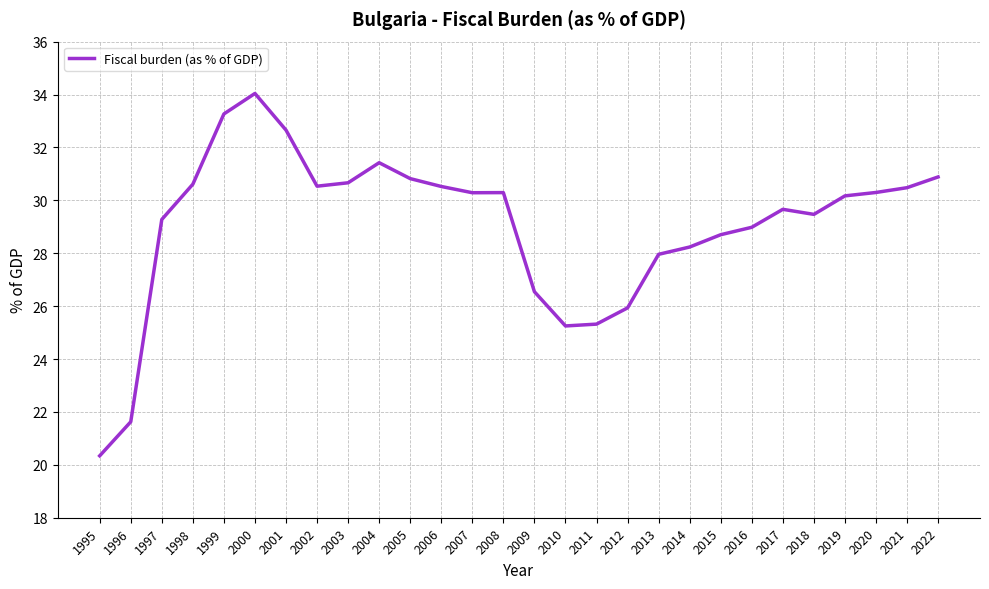

Where is the data nearest to the value 27?

2009